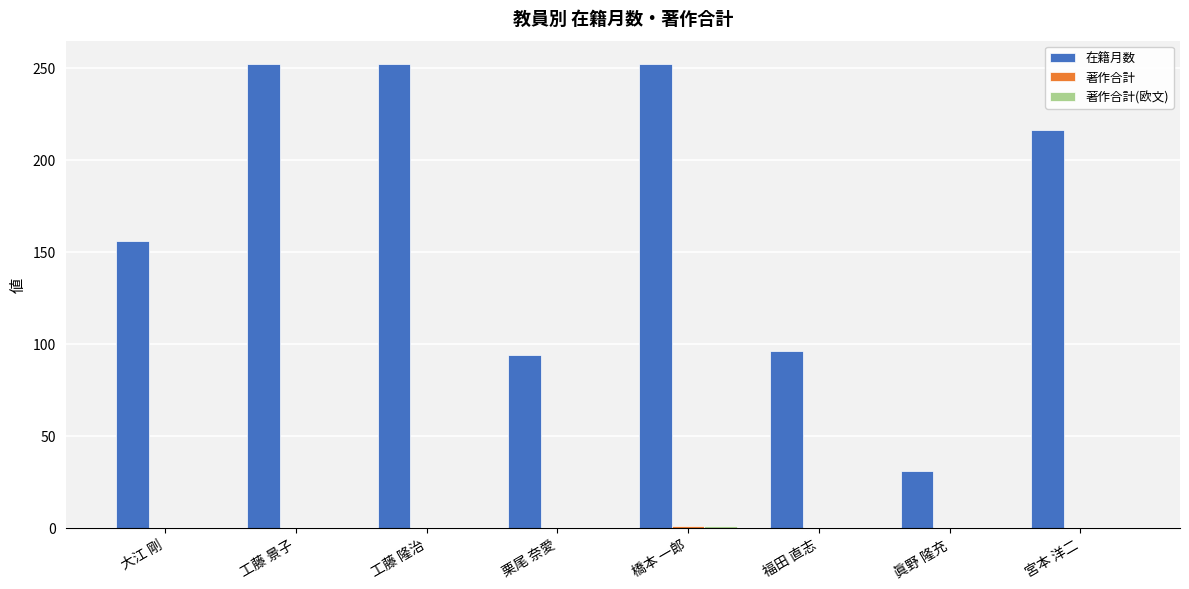

What is the spread (max minus min) of values at 工藤 隆治?

252